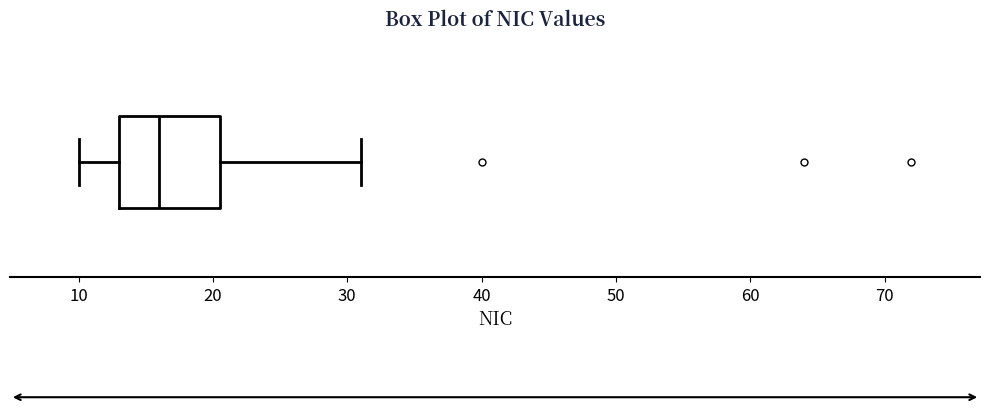

Transcribe this box plot: give where the median line is, the range the box spans, and where the two whiskers end, as read against the x-axis. The values are not printed on the chart, so give them approximately, as read against the axis.

median 16, box 13 to 21, whiskers 10 to 31